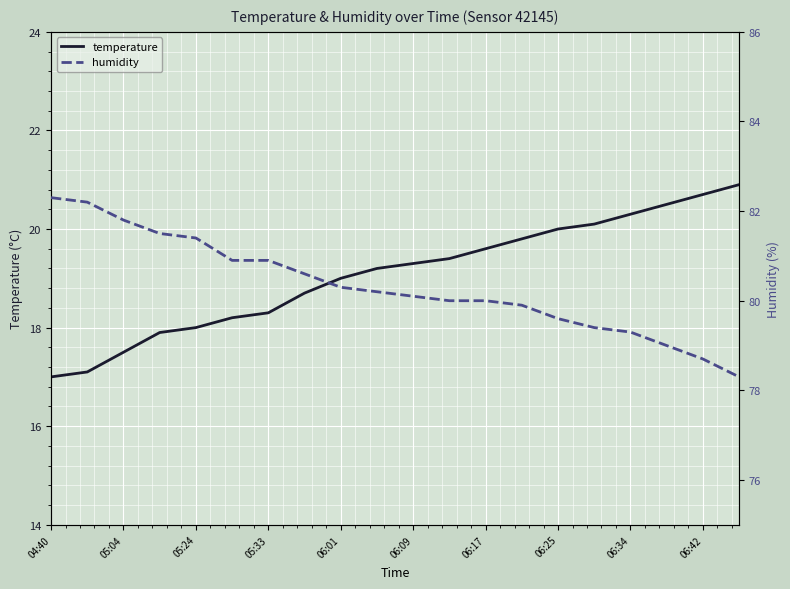

True or false: temperature has a value of 10.2 at 06:34.

False